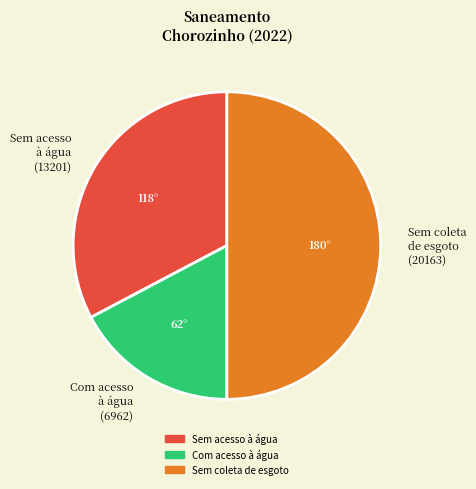

Which slice is the smallest?

Com acesso à água (6962)